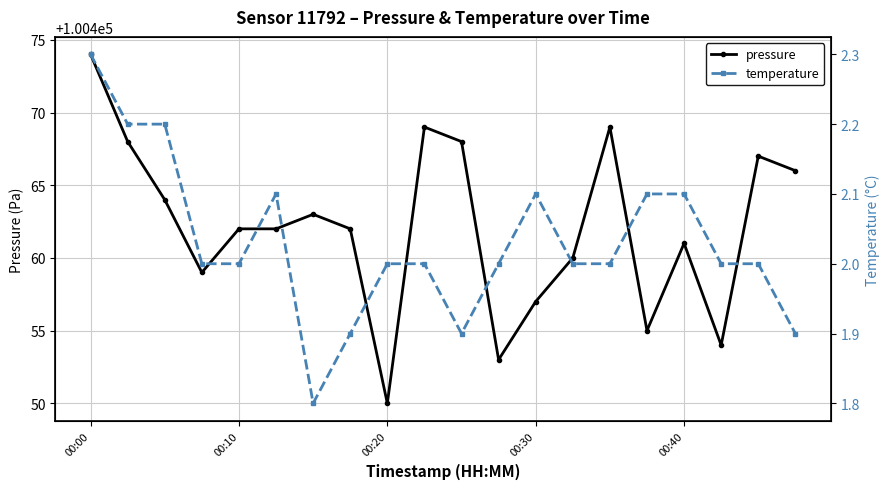

At which label does pressure reach its minimum?

00:20